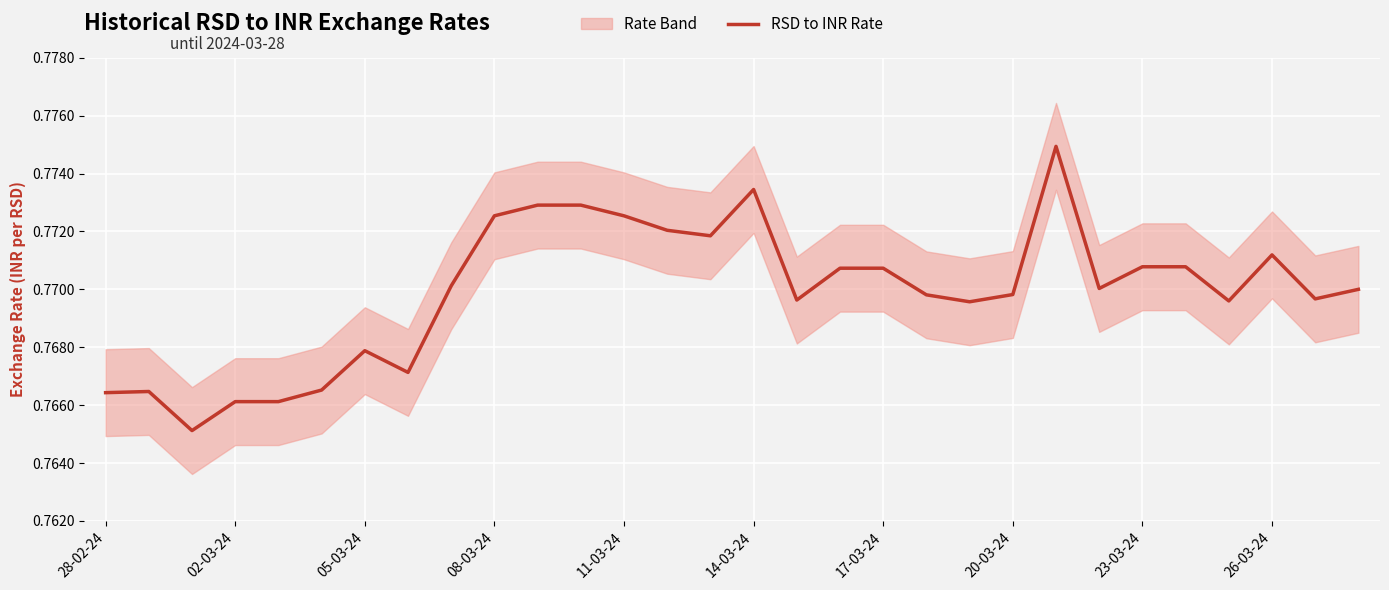

What is the greatest value displayed?

0.8